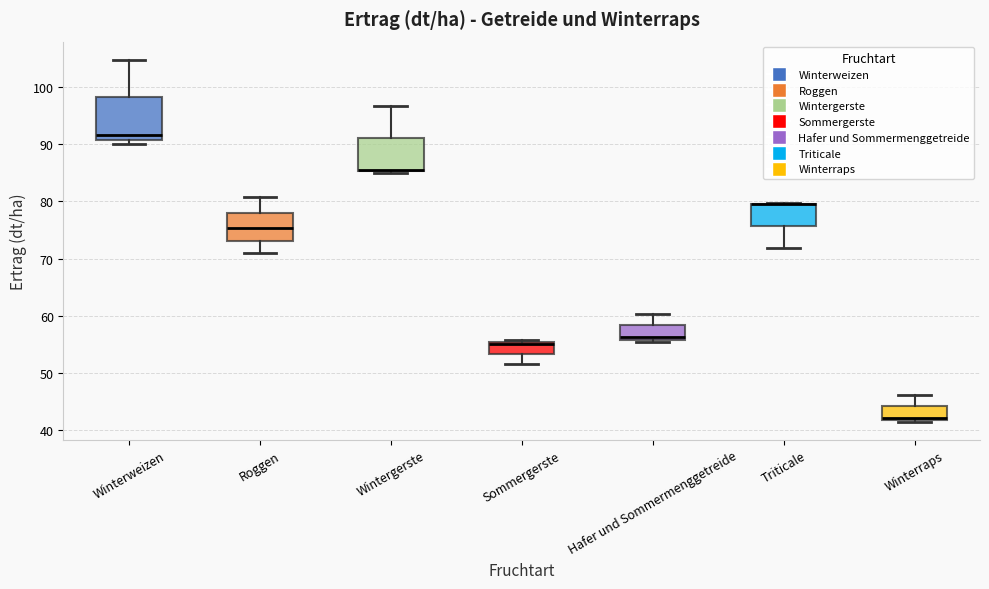

Where does the upper whisker of the box for Wintergerste end on the y-axis? The values are not printed on the chart, so give them approximately, as read against the axis.

97